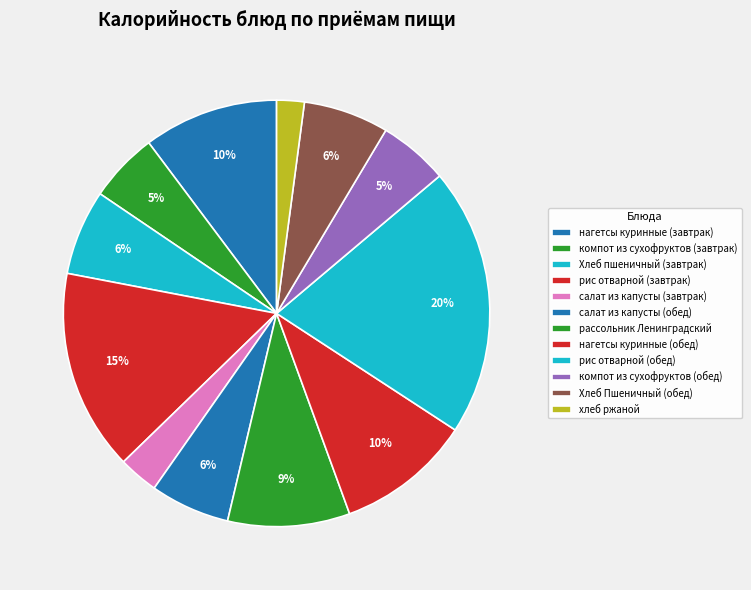

How many segments does this pie chart have?

12